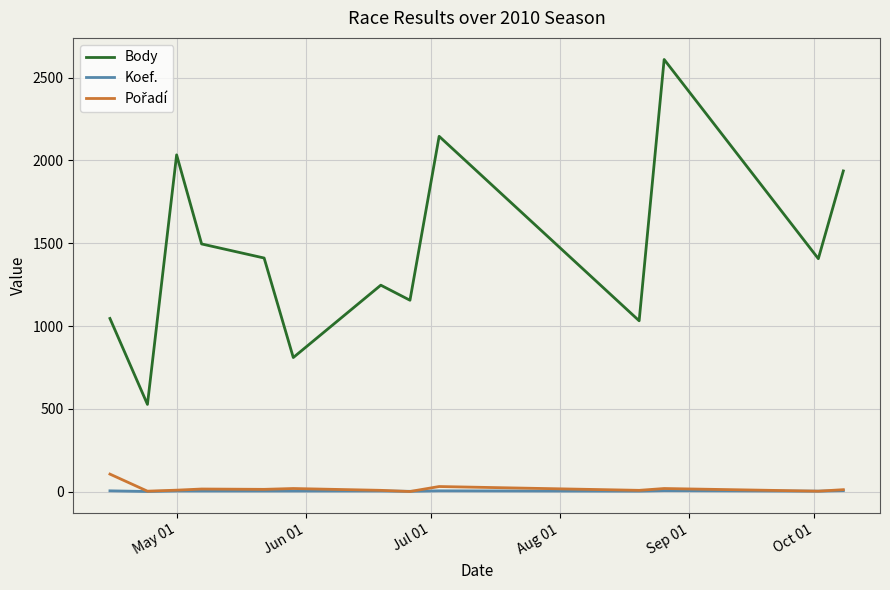

Which series has the largest total across all categories?

Body